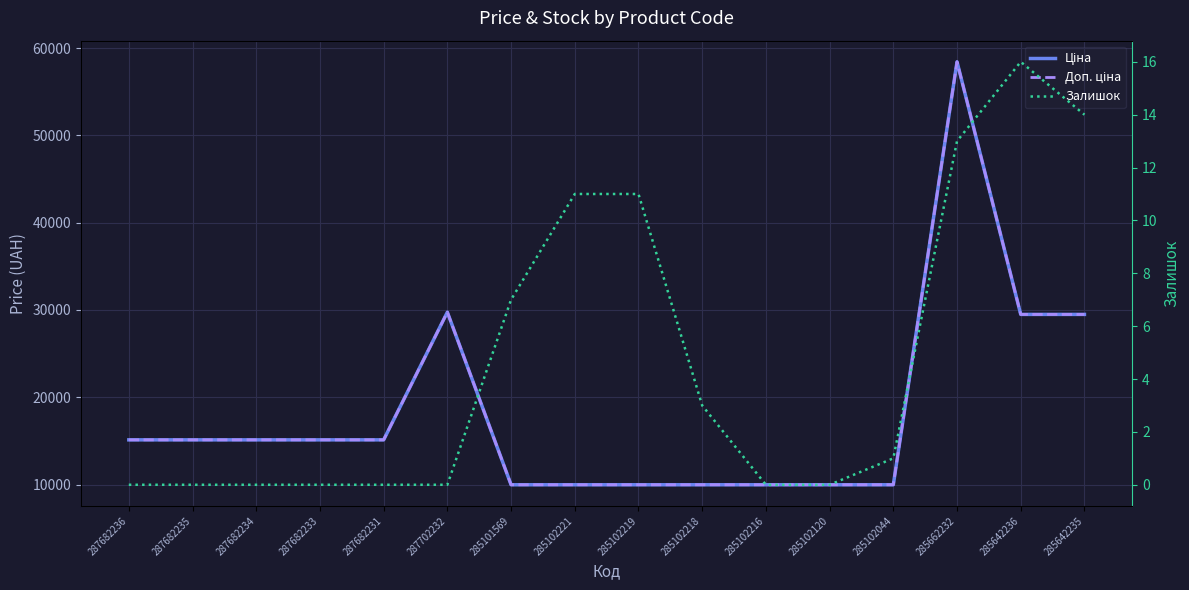

At 285642236, list the series in order from smallest to largest.

Залишок, Ціна, Доп. ціна